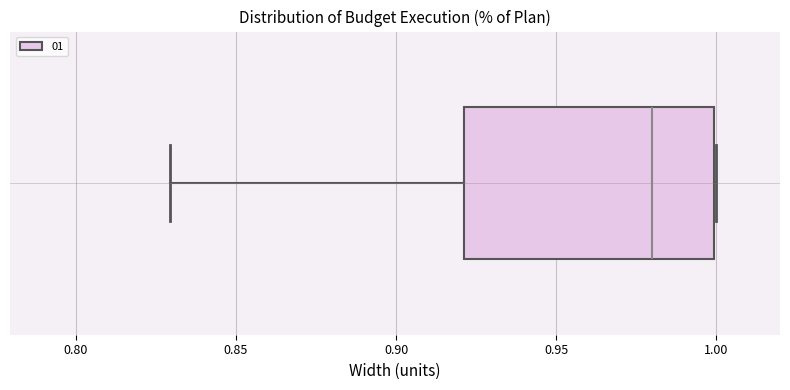

Read this box plot against the x-axis: the position of the median line, the range covered by the box, and the ends of both whiskers. The values are not printed on the chart, so give them approximately, as read against the axis.

median 0.98, box 0.92 to 1.00, whiskers 0.83 to 1.00